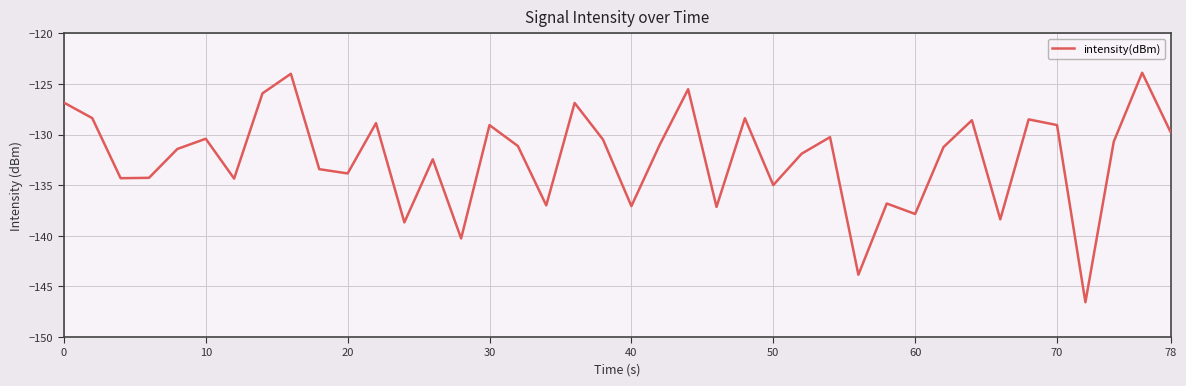

What is the difference between the maximum and minimum values?

22.7